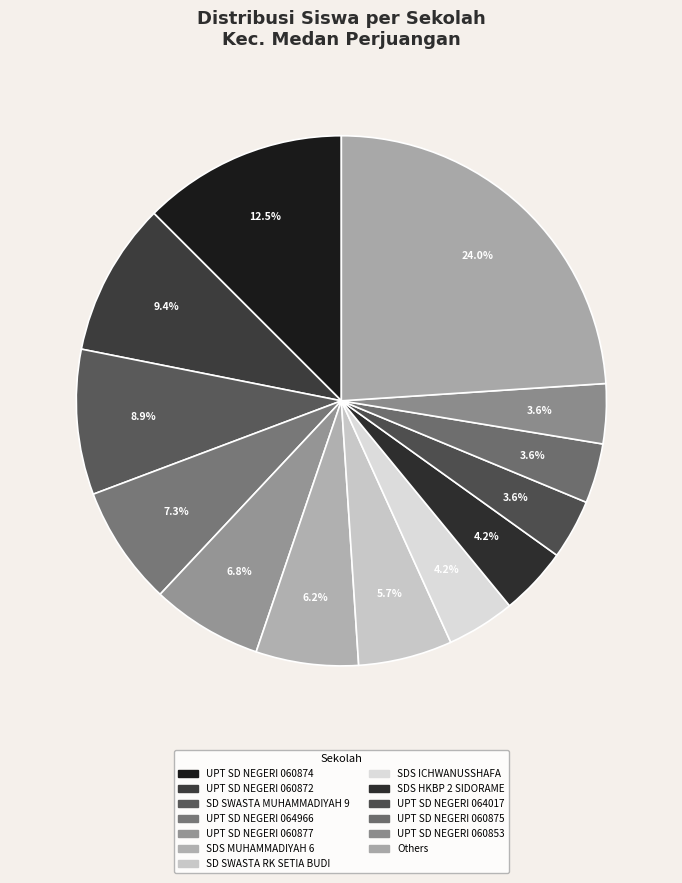

How many slices are in this pie chart?

13